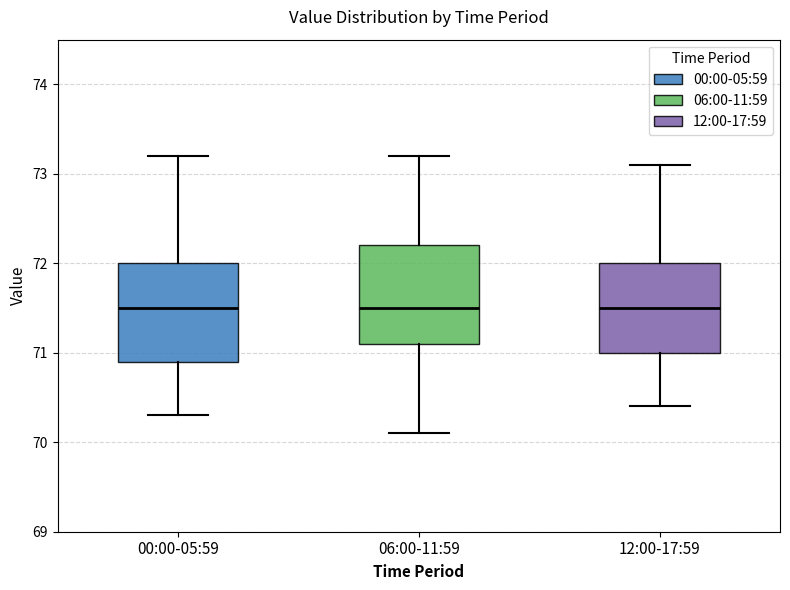

Reading left to right, read every box against the y-axis: the position of its median line, the range the box covers, and the ends of its whiskers. The values are not printed on the chart, so give them approximately, as read against the axis.

00:00-05:59: median 71.5, box 70.9 to 72.0, whiskers 70.3 to 73.2
06:00-11:59: median 71.5, box 71.1 to 72.2, whiskers 70.1 to 73.2
12:00-17:59: median 71.5, box 71.0 to 72.0, whiskers 70.4 to 73.1